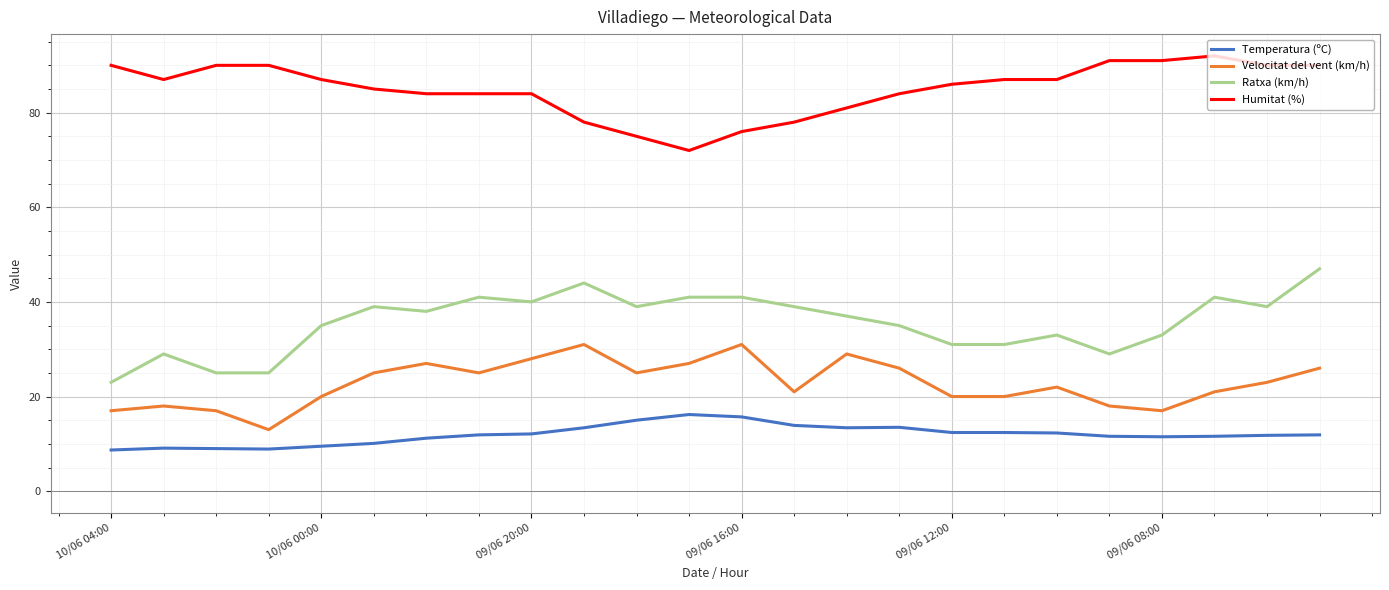

Which series has the largest total across all categories?

Humitat (%)